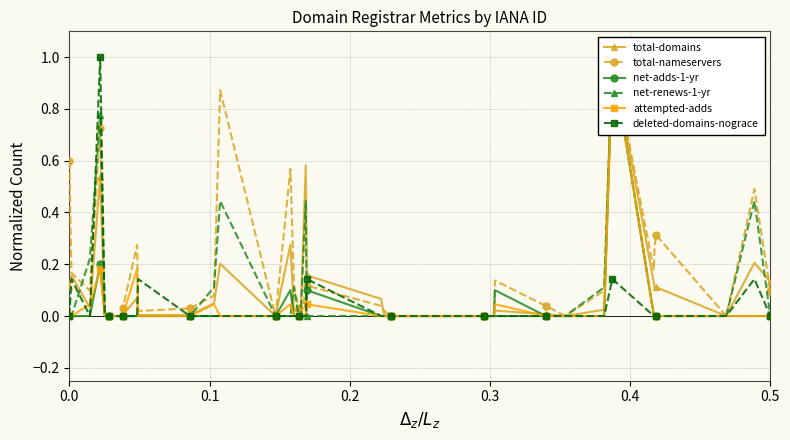

What is the difference between the second highest and minimum values in the net-renews-1-yr series?

0.8